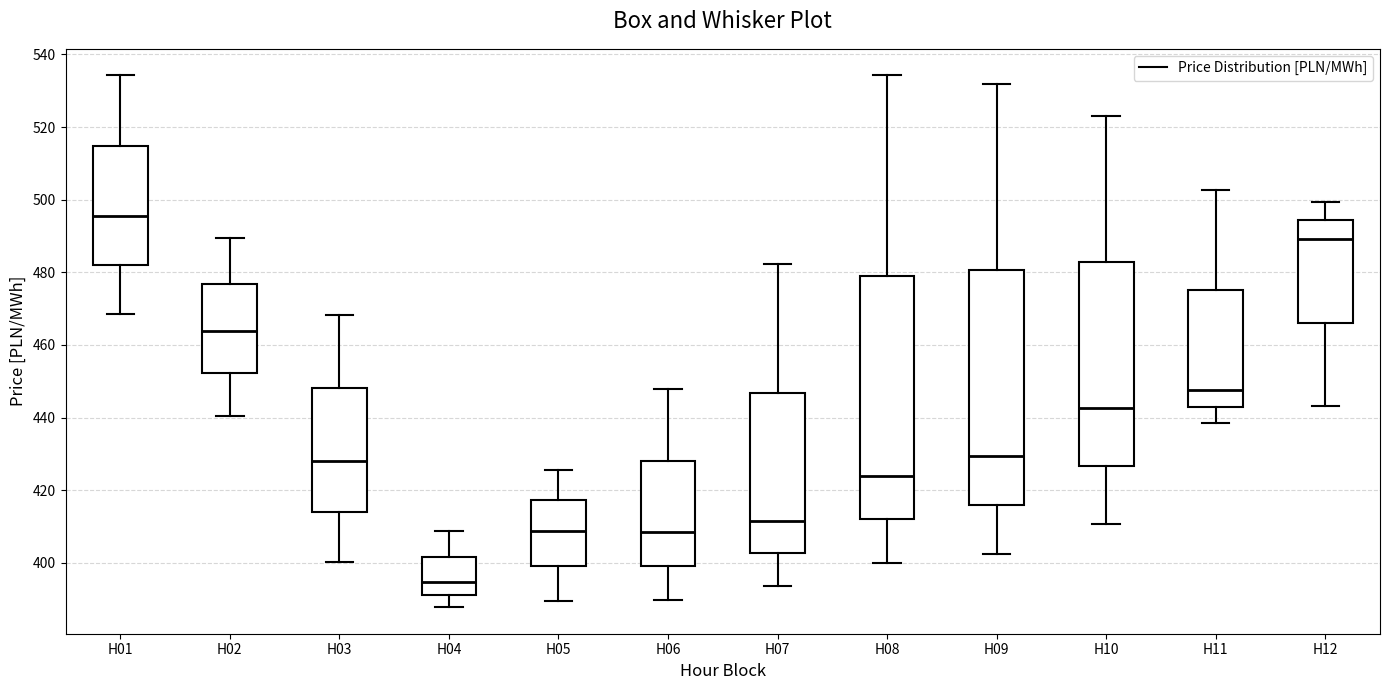

Reading left to right, read every box against the y-axis: the position of its median line, the range the box covers, and the ends of its whiskers. The values are not printed on the chart, so give them approximately, as read against the axis.

H01: median 496, box 482 to 514, whiskers 468 to 534
H02: median 464, box 452 to 476, whiskers 440 to 490
H03: median 428, box 414 to 448, whiskers 400 to 468
H04: median 394, box 392 to 402, whiskers 388 to 408
H05: median 408, box 400 to 418, whiskers 390 to 426
H06: median 408, box 400 to 428, whiskers 390 to 448
H07: median 412, box 402 to 446, whiskers 394 to 482
H08: median 424, box 412 to 480, whiskers 400 to 534
H09: median 430, box 416 to 480, whiskers 402 to 532
H10: median 442, box 426 to 482, whiskers 410 to 524
H11: median 448, box 444 to 476, whiskers 438 to 502
H12: median 490, box 466 to 494, whiskers 444 to 500